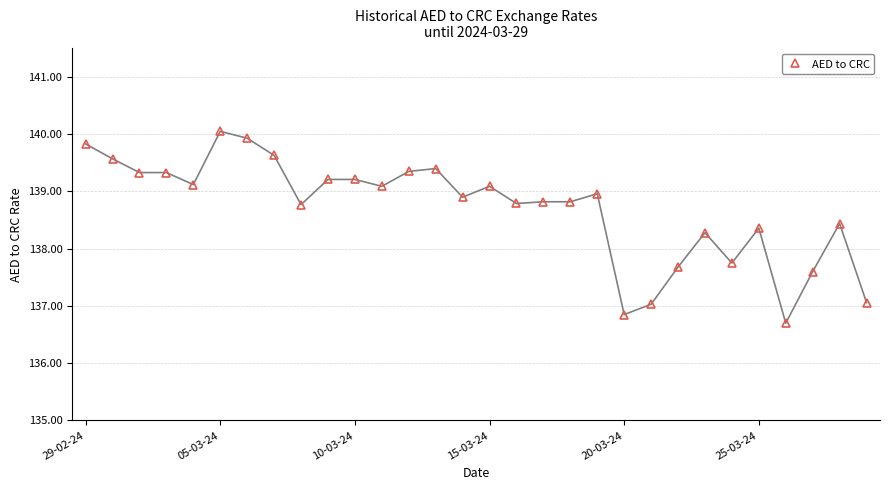

What is the value of the 5th point from the left?

139.1